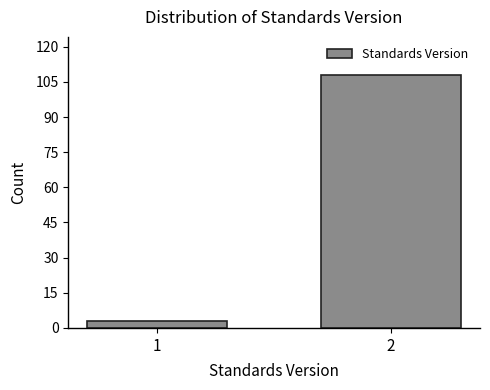

Reading left to right, what are all the values shown in this chart?

1=3	2=108